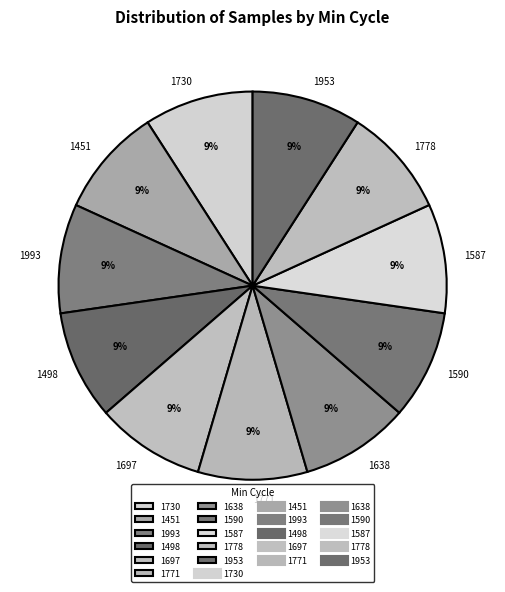

To the nearest percent, what percentage of the pie is 1953?

9%